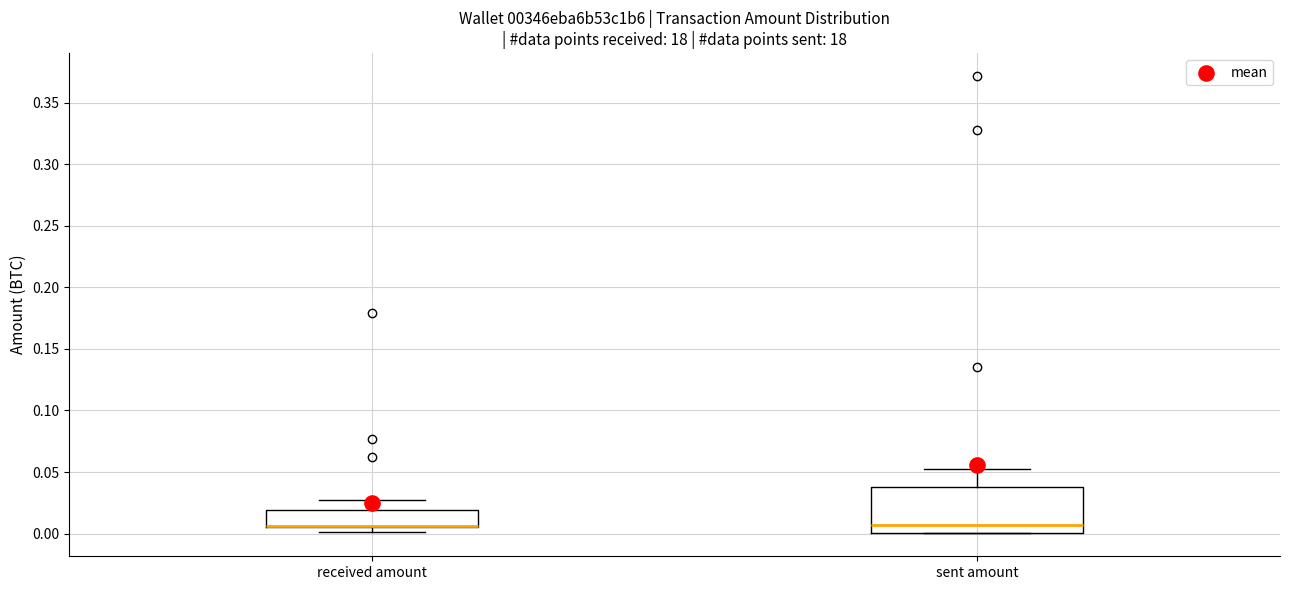

Reading left to right, read every box against the y-axis: the position of its median line, the range the box covers, and the ends of its whiskers. The values are not printed on the chart, so give them approximately, as read against the axis.

received amount: median 0.005 (drawn on the box's lower edge), box 0.005 to 0.020, whiskers 0.000 to 0.025
sent amount: median 0.005, box 0.000 to 0.040, whiskers 0.000 to 0.050